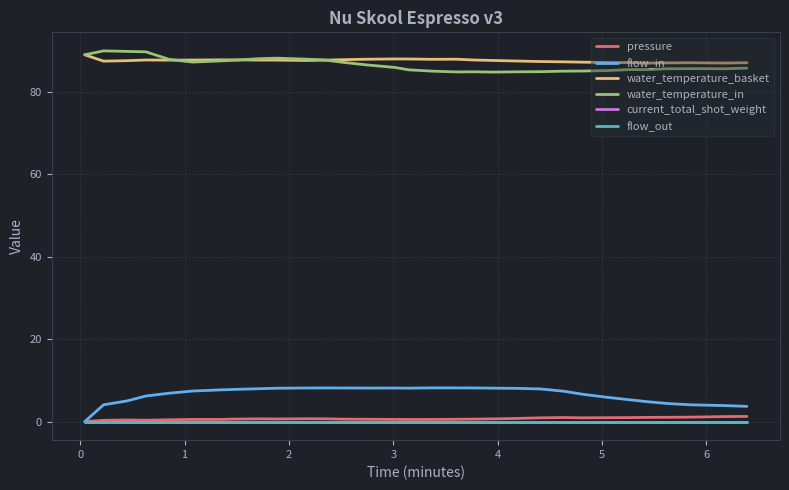

Which series has the largest total across all categories?

water_temperature_basket